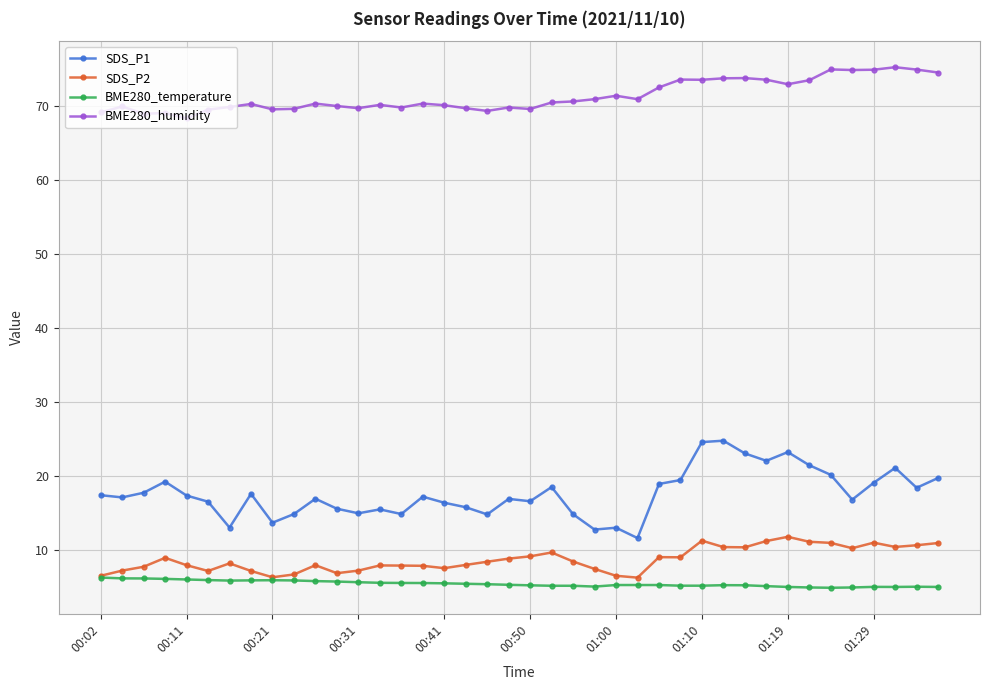

List the series in order of their peak value, highest first.

BME280_humidity, SDS_P1, SDS_P2, BME280_temperature